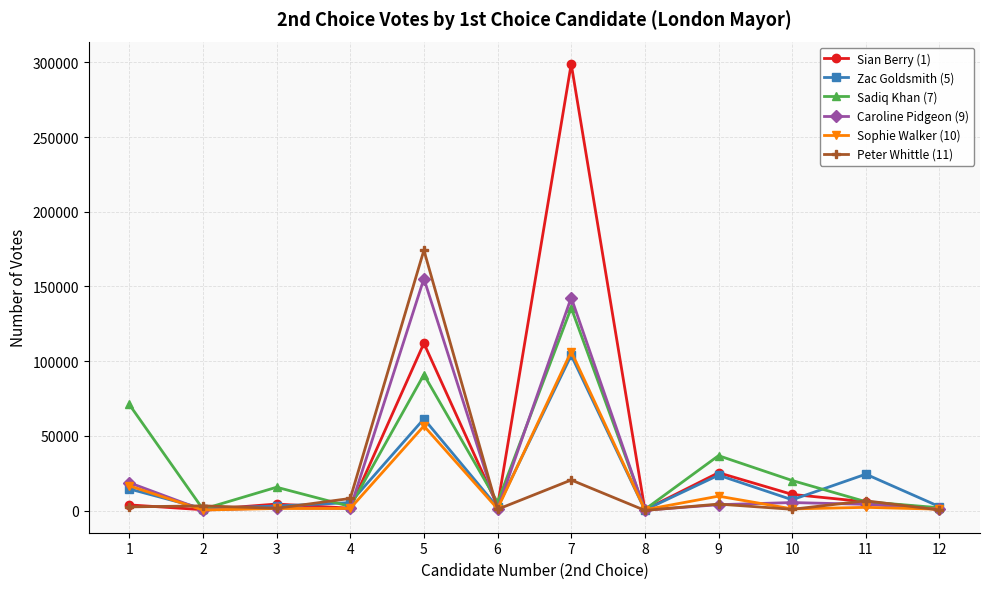

True or false: Peter Whittle (11) has more than 2 points higher than both neighbors.

True